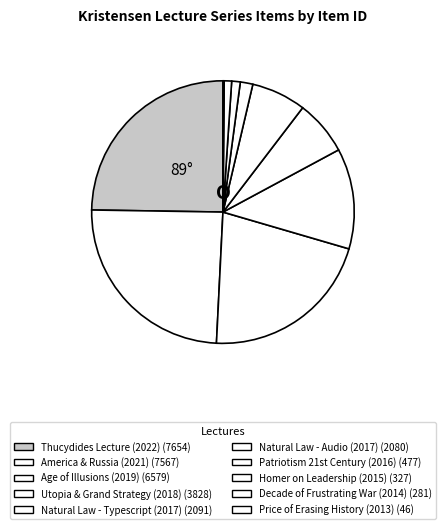

To the nearest percent, what portion does Natural Law - Typescript (2017) represent?

7%